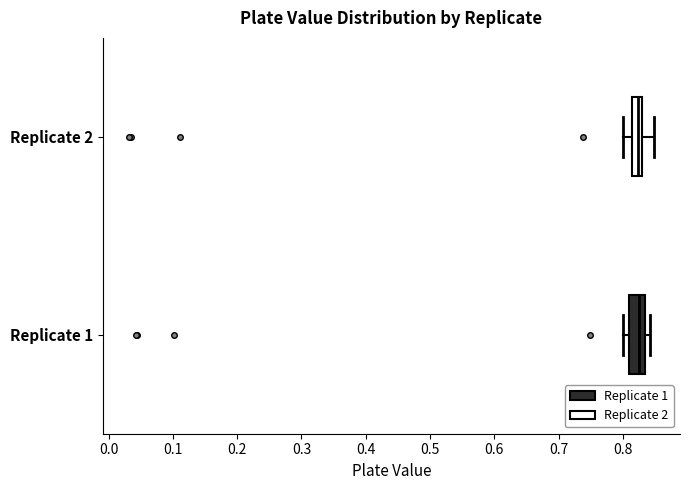

Where is the left edge of the box for Replicate 1 on the x-axis? The values are not printed on the chart, so give them approximately, as read against the axis.

0.81